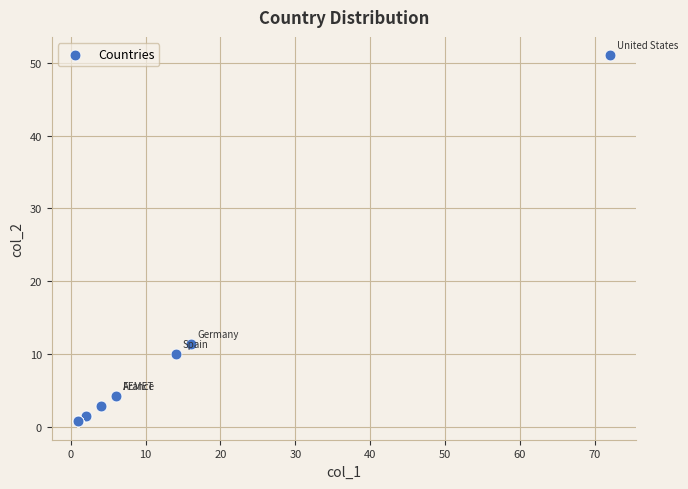

What Y value in the scatter plot is closest to 25?

11.3